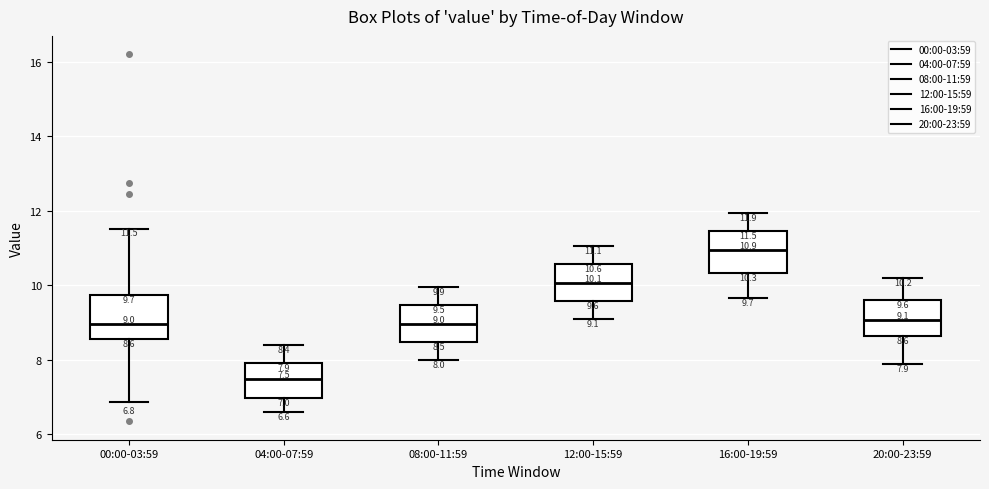

Which box has the highest median line?

16:00-19:59